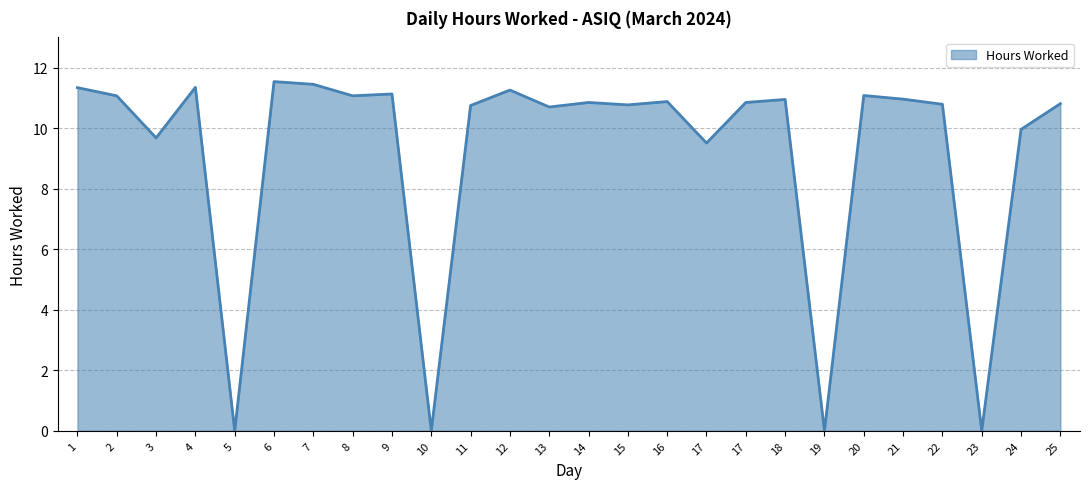

At which label is the value closest to 5?

17